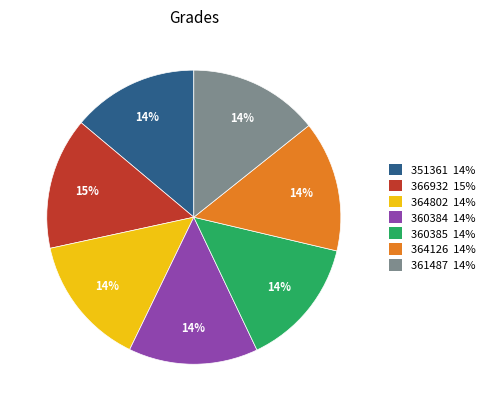

How many slices are in this pie chart?

7